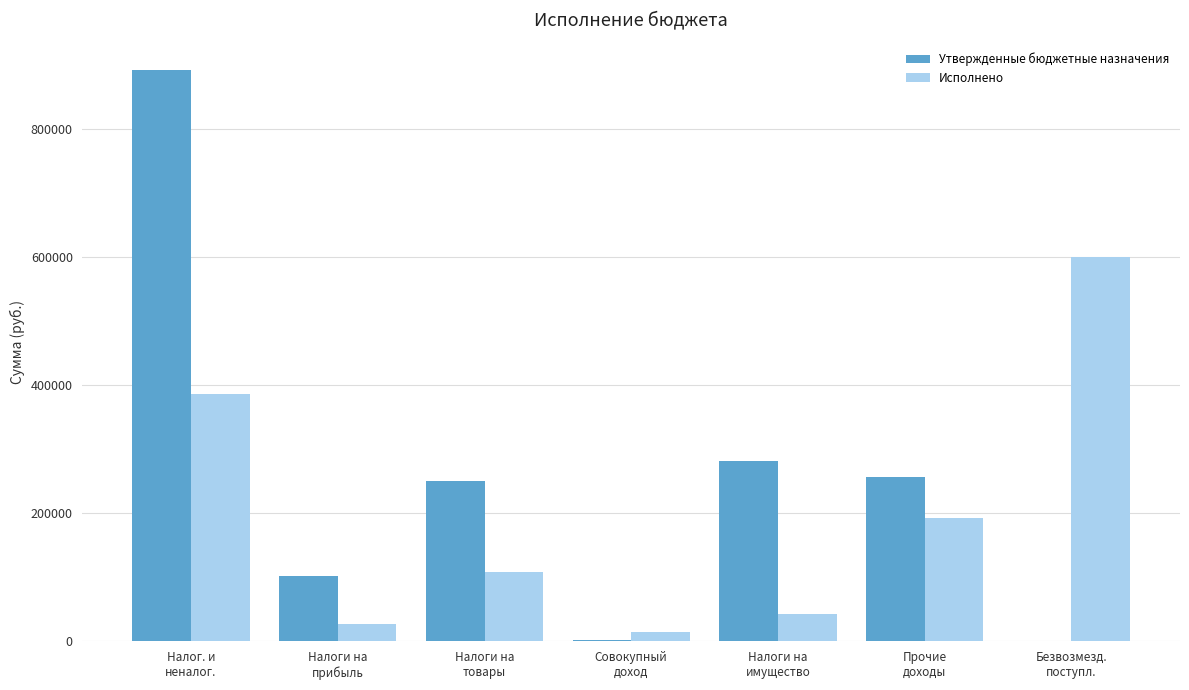

How many distinct data groups are displayed?

2